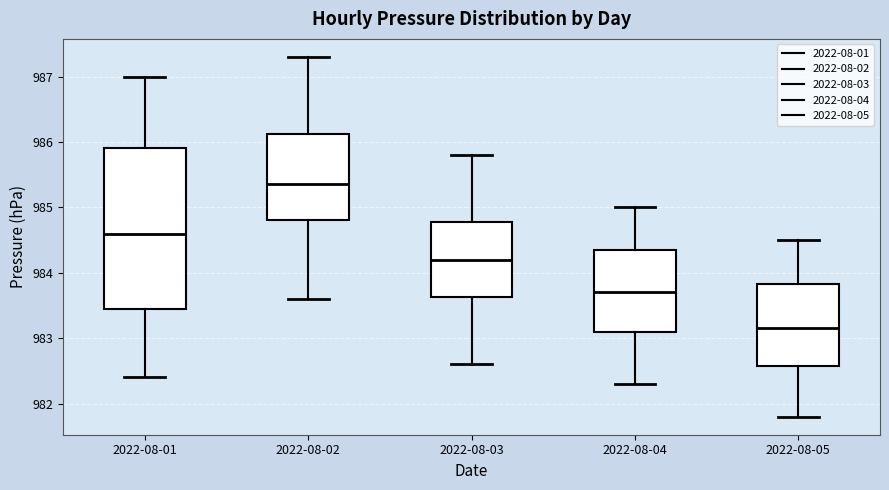

Comparing the boxes themselves (not the whiskers), which one is the tallest?

2022-08-01